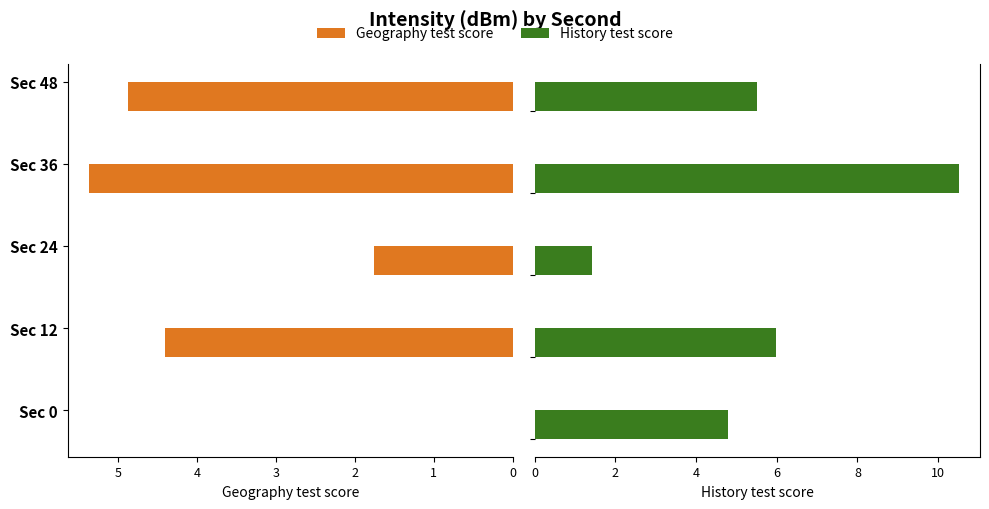

Is it true that Geography test score equals -3.2 at Sec 0?

False